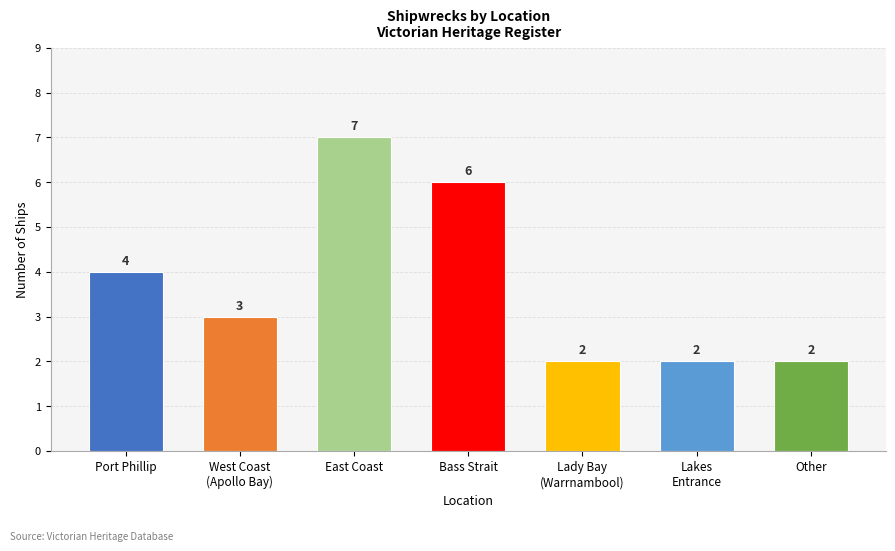

How many bars are there in total?

7